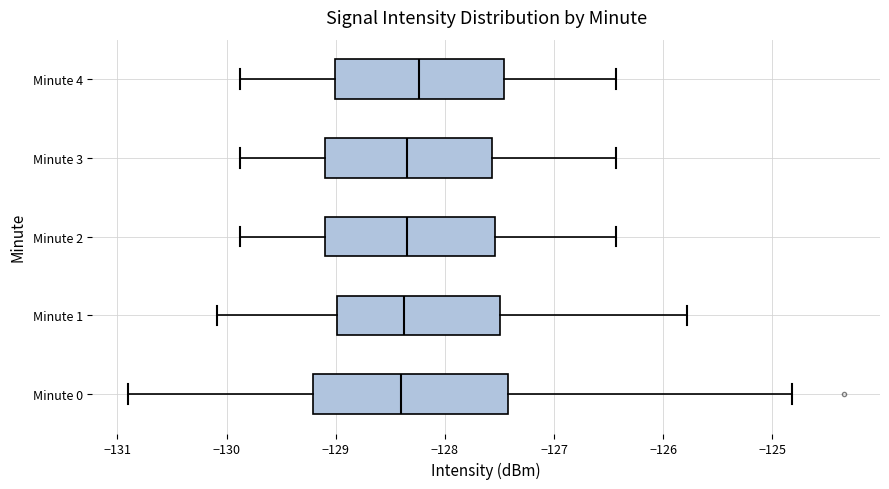

Reading bottom to top, read every box against the x-axis: the position of its median line, the range the box covers, and the ends of its whiskers. The values are not printed on the chart, so give them approximately, as read against the axis.

Minute 0: median -128.4, box -129.2 to -127.4, whiskers -130.9 to -124.8
Minute 1: median -128.4, box -129.0 to -127.5, whiskers -130.1 to -125.8
Minute 2: median -128.3, box -129.1 to -127.5, whiskers -129.9 to -126.4
Minute 3: median -128.3, box -129.1 to -127.6, whiskers -129.9 to -126.4
Minute 4: median -128.2, box -129.0 to -127.5, whiskers -129.9 to -126.4